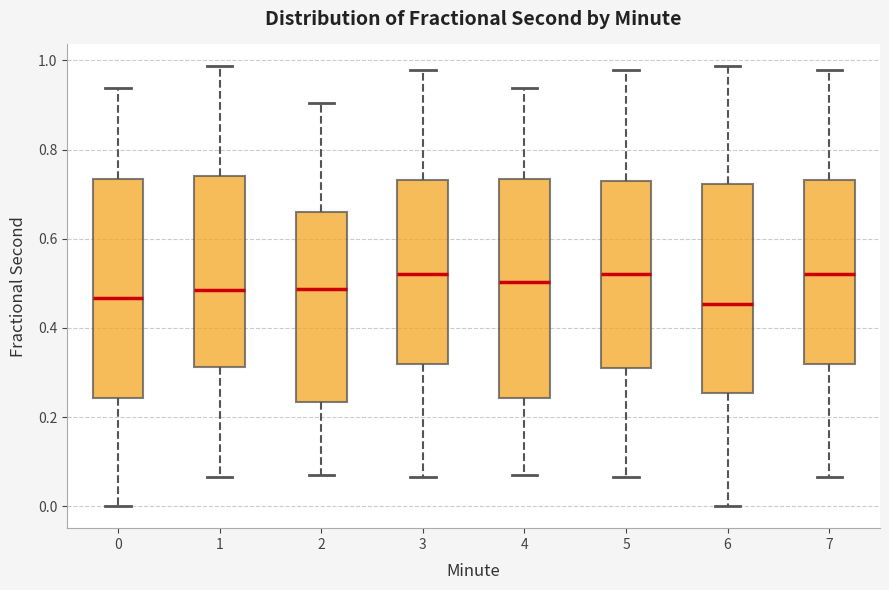

Reading left to right, transcribe this box plot: for each box, give where its median line is, the range the box spans, and where its two whiskers end, as read against the y-axis. The values are not printed on the chart, so give them approximately, as read against the axis.

0: median 0.46, box 0.24 to 0.74, whiskers 0.00 to 0.94
1: median 0.48, box 0.32 to 0.74, whiskers 0.06 to 0.98
2: median 0.48, box 0.24 to 0.66, whiskers 0.06 to 0.90
3: median 0.52, box 0.32 to 0.74, whiskers 0.06 to 0.98
4: median 0.50, box 0.24 to 0.74, whiskers 0.06 to 0.94
5: median 0.52, box 0.30 to 0.72, whiskers 0.06 to 0.98
6: median 0.46, box 0.26 to 0.72, whiskers 0.00 to 0.98
7: median 0.52, box 0.32 to 0.74, whiskers 0.06 to 0.98